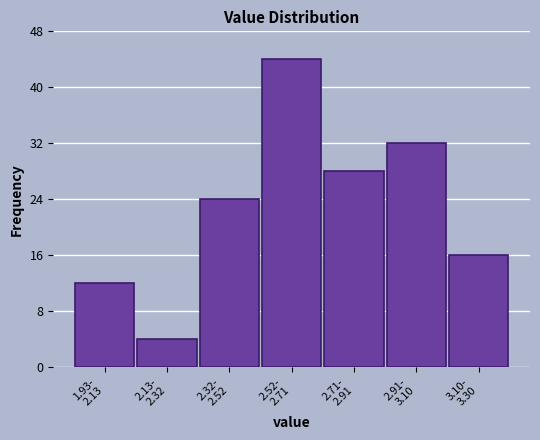

What is the smallest value displayed?

4